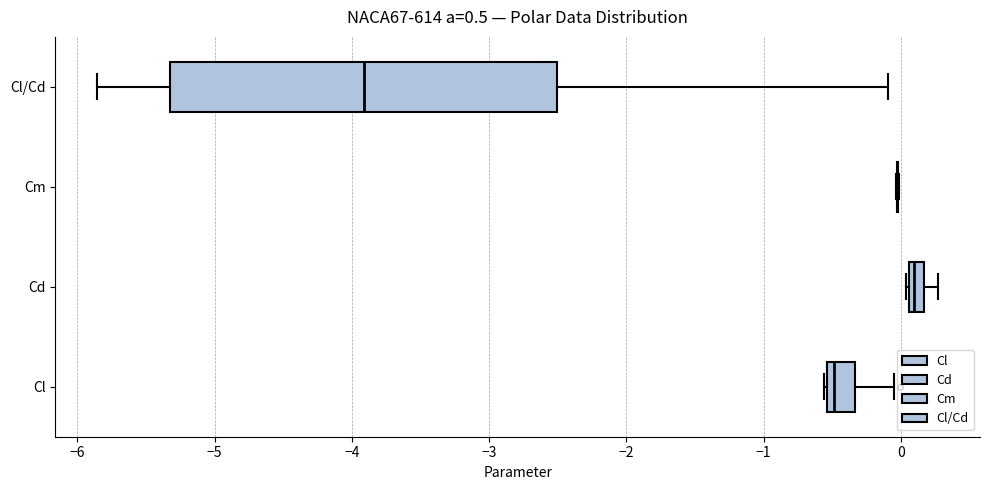

Where is the left edge of the box for Cl on the x-axis? The values are not printed on the chart, so give them approximately, as read against the axis.

-0.5